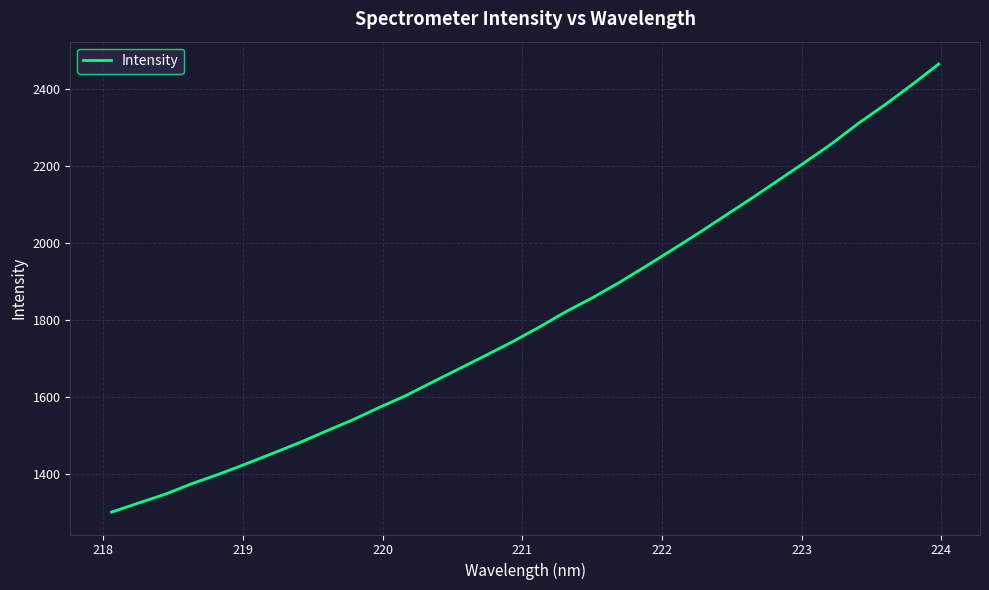

What is the difference between the maximum and minimum values?

1165.4